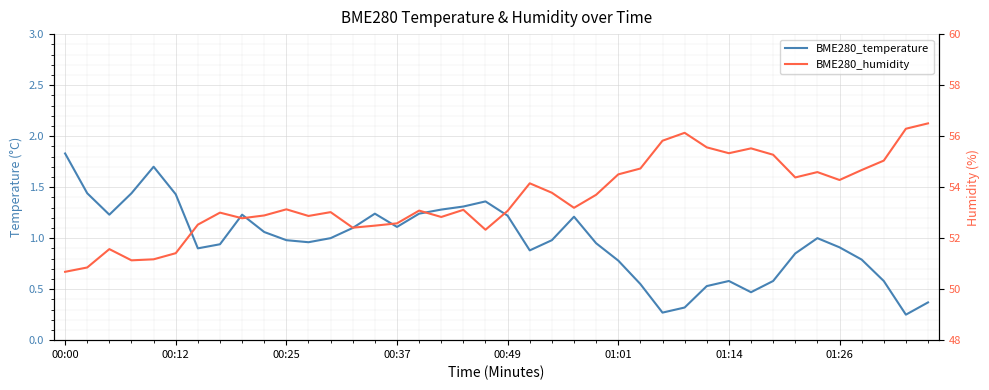

Count the number of data series in this chart.

2